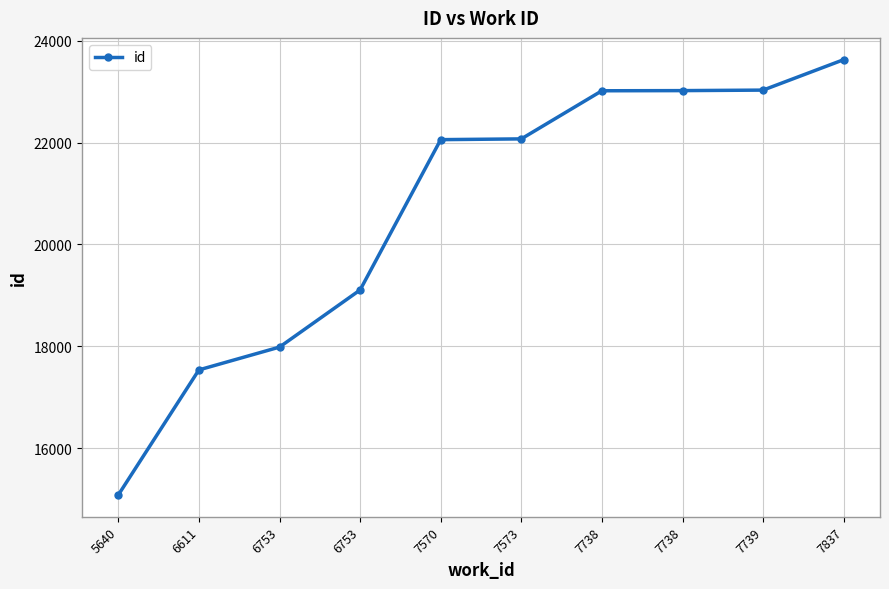

What is the average value?

20652